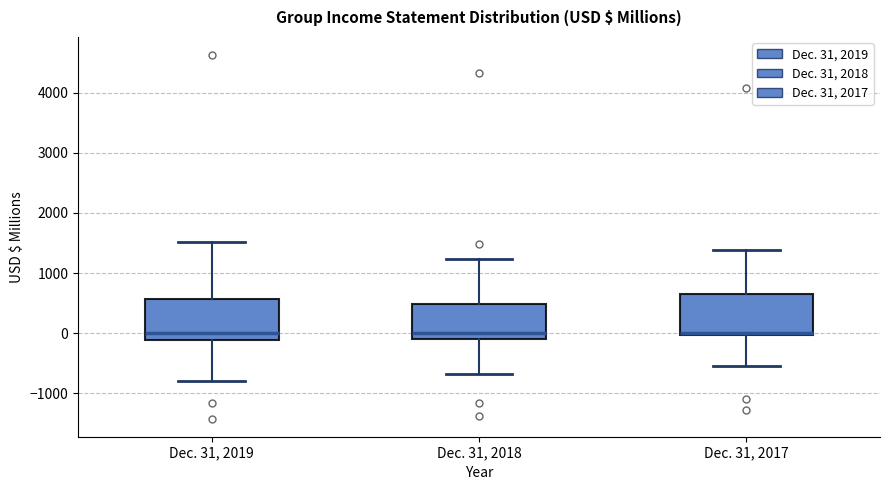

Where does the upper whisker of the box for Dec. 31, 2018 end on the y-axis? The values are not printed on the chart, so give them approximately, as read against the axis.

1200